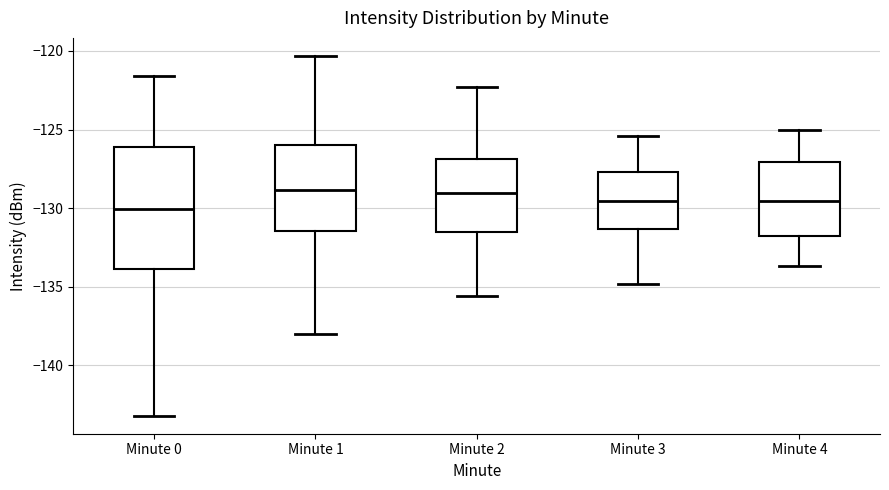

Which box is the tallest, from its lower edge to its upper edge?

Minute 0